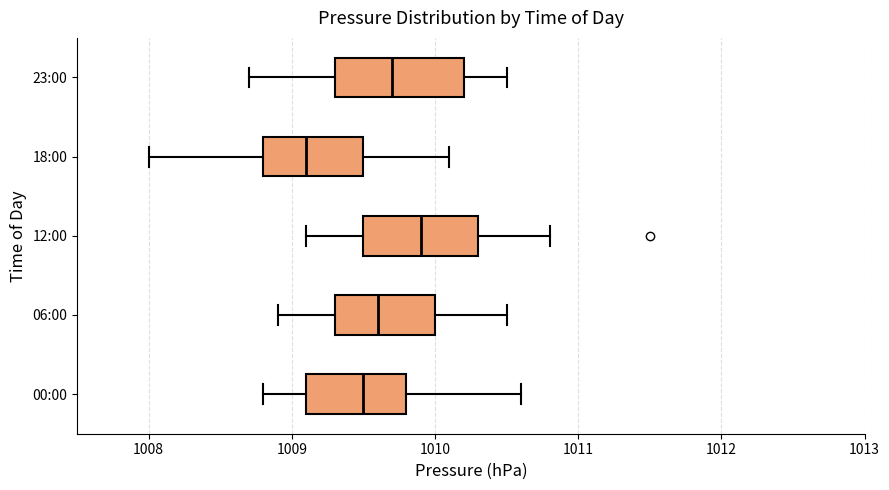

Which box has the furthest to the left median line?

18:00